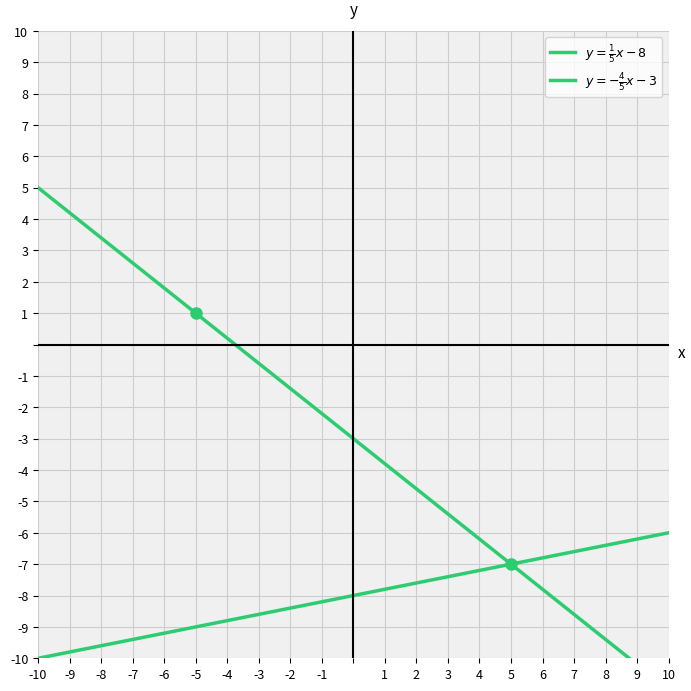

Where does the data first go above -8?

2